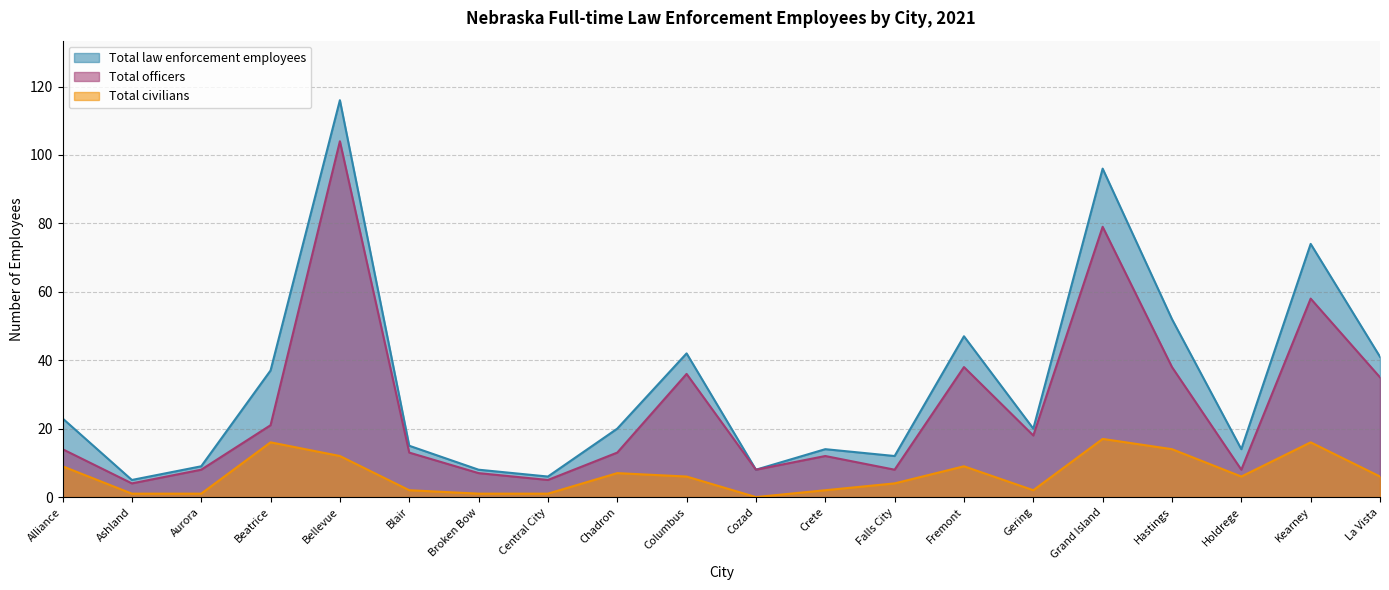

What are all the series names shown in the legend?

Total law enforcement employees, Total officers, Total civilians